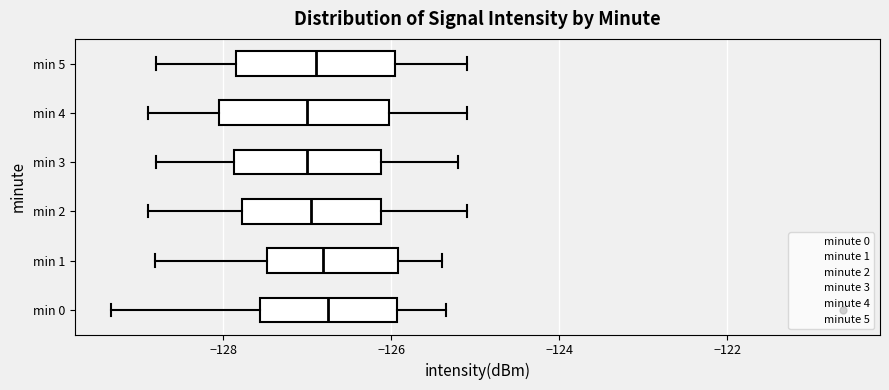

Reading bottom to top, transcribe this box plot: for each box, give where its median line is, the range the box spans, and where its two whiskers end, as read against the x-axis. The values are not printed on the chart, so give them approximately, as read against the axis.

min 0: median -126.8, box -127.6 to -126.0, whiskers -129.4 to -125.4
min 1: median -126.8, box -127.4 to -126.0, whiskers -128.8 to -125.4
min 2: median -127.0, box -127.8 to -126.2, whiskers -128.8 to -125.0
min 3: median -127.0, box -127.8 to -126.2, whiskers -128.8 to -125.2
min 4: median -127.0, box -128.0 to -126.0, whiskers -128.8 to -125.0
min 5: median -126.8, box -127.8 to -126.0, whiskers -128.8 to -125.0